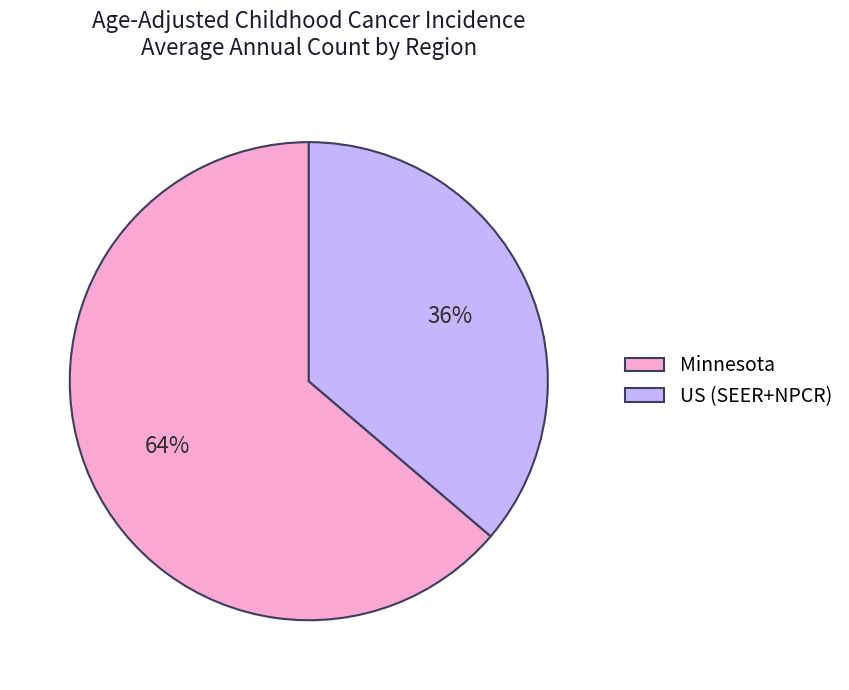

What percentage is the US (SEER+NPCR) slice, to the nearest percent?

36%